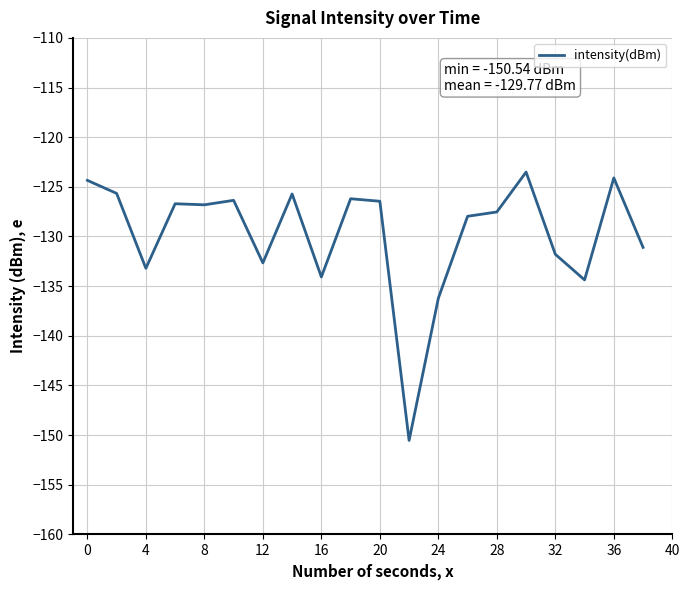

What is the smallest value displayed?

-150.5